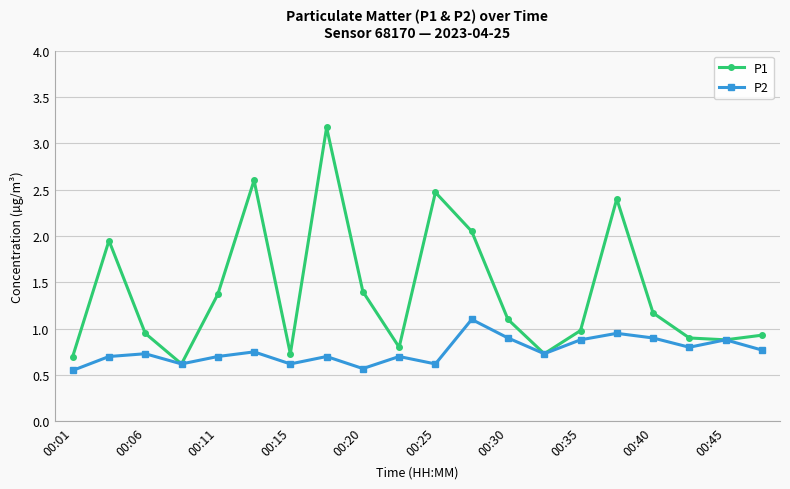

What is the maximum value for P2?

1.1